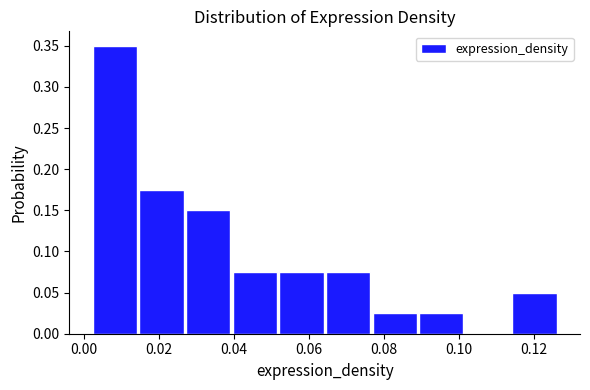

Which range on the x-axis has the tallest bar?

0.002 to 0.014